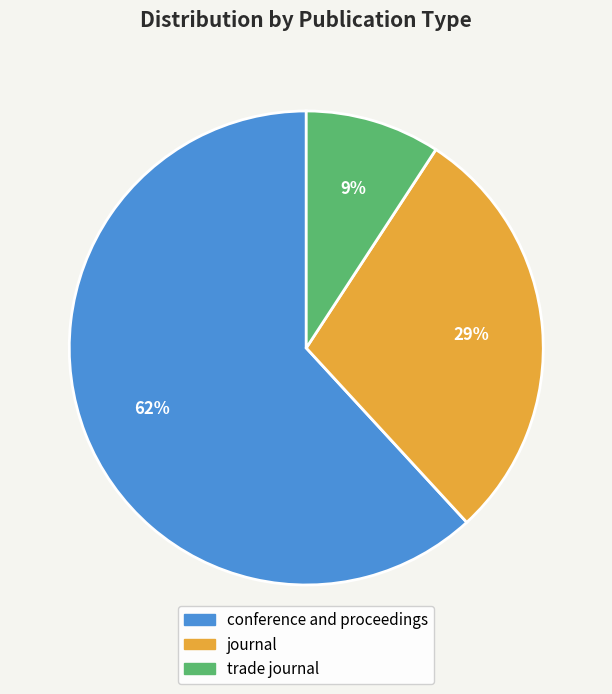

To the nearest percent, what portion does conference and proceedings represent?

62%